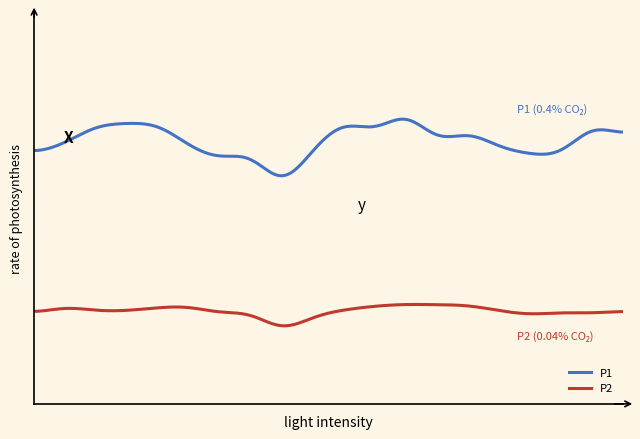

Which series has the largest total across all categories?

P1